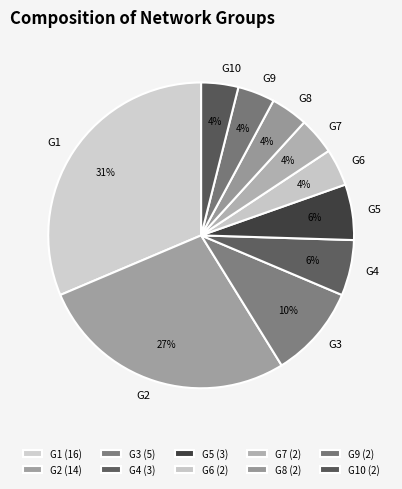

Does G8 account for over 50% of the chart?

No